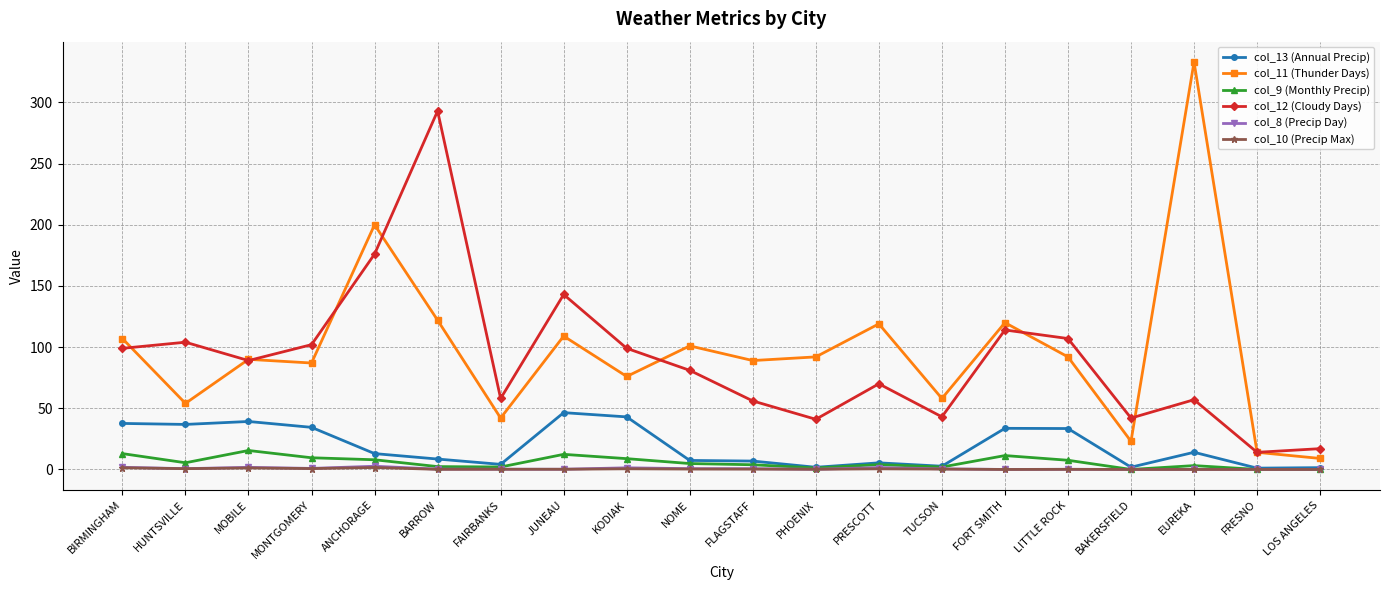

The col_8 (Precip Day) series shows 0.3 at BARROW. True or false?

True